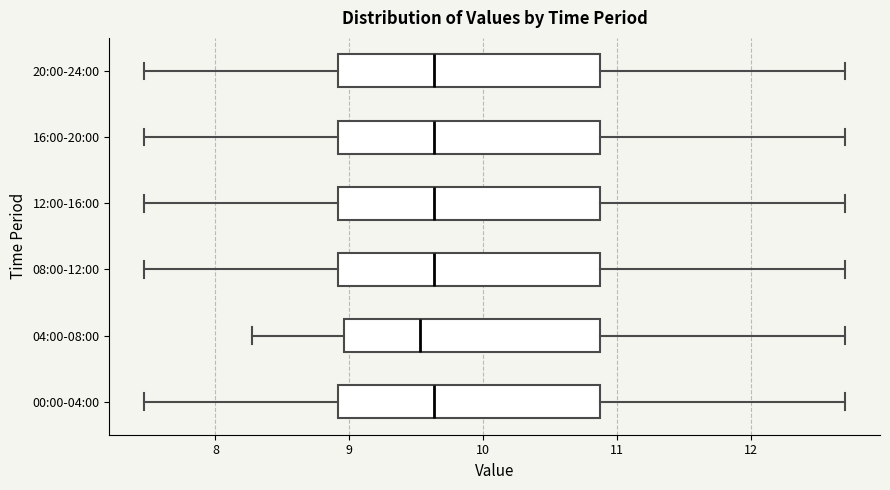

Reading bottom to top, transcribe this box plot: for each box, give where its median line is, the range the box spans, and where its two whiskers end, as read against the x-axis. The values are not printed on the chart, so give them approximately, as read against the axis.

00:00-04:00: median 9.6, box 8.9 to 10.9, whiskers 7.5 to 12.7
04:00-08:00: median 9.5, box 9.0 to 10.9, whiskers 8.3 to 12.7
08:00-12:00: median 9.6, box 8.9 to 10.9, whiskers 7.5 to 12.7
12:00-16:00: median 9.6, box 8.9 to 10.9, whiskers 7.5 to 12.7
16:00-20:00: median 9.6, box 8.9 to 10.9, whiskers 7.5 to 12.7
20:00-24:00: median 9.6, box 8.9 to 10.9, whiskers 7.5 to 12.7